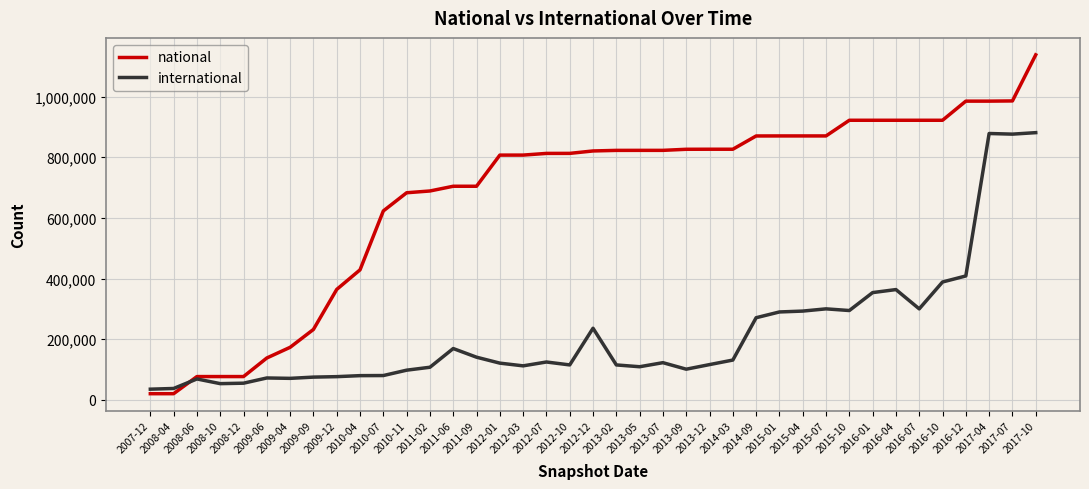

What is the difference between the highest and lowest values at 2013-12?

710217